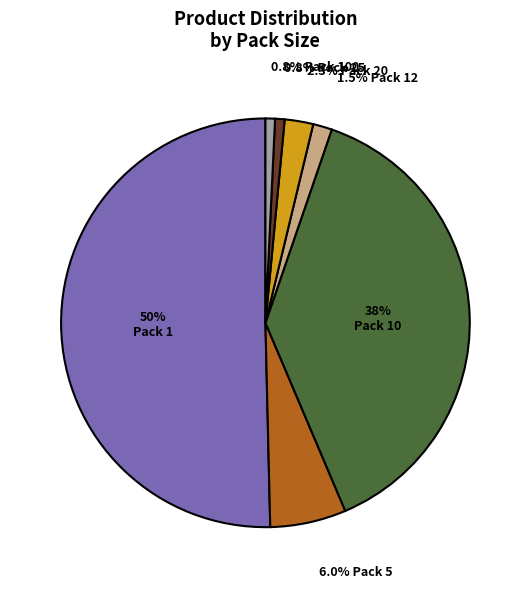

How many slices are in this pie chart?

7